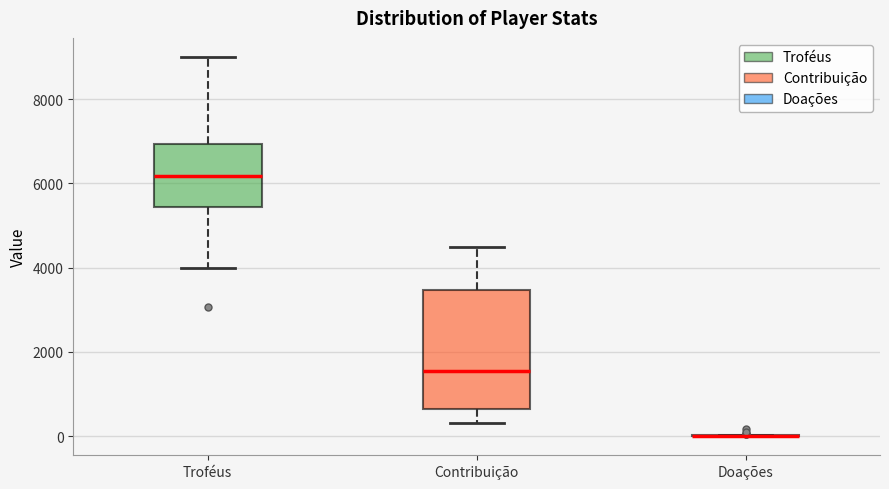

Reading left to right, transcribe this box plot: for each box, give where its median line is, the range the box spans, and where its two whiskers end, as read against the y-axis. The values are not printed on the chart, so give them approximately, as read against the axis.

Troféus: median 6200, box 5400 to 7000, whiskers 4000 to 9000
Contribuição: median 1600, box 600 to 3400, whiskers 400 to 4600
Doações: box collapsed to a line at 0, whiskers 0 to 0